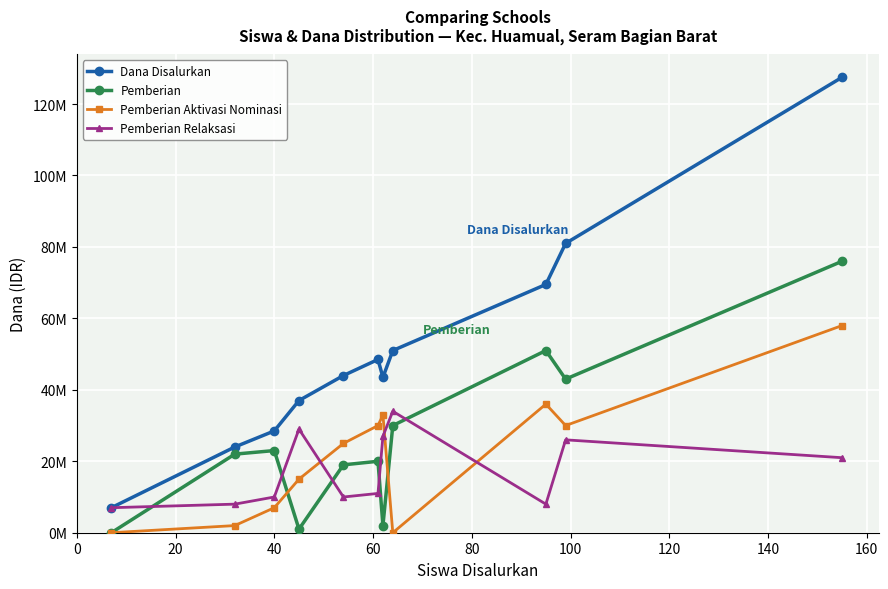

What are all the series names shown in the legend?

Dana Disalurkan, Pemberian, Pemberian Aktivasi Nominasi, Pemberian Relaksasi